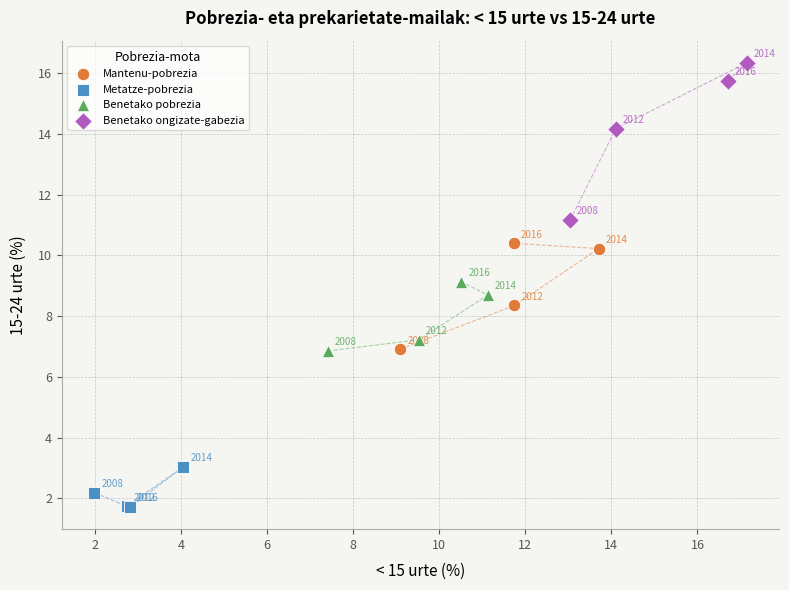

Which series contains the lowest Y value?

Metatze-pobrezia